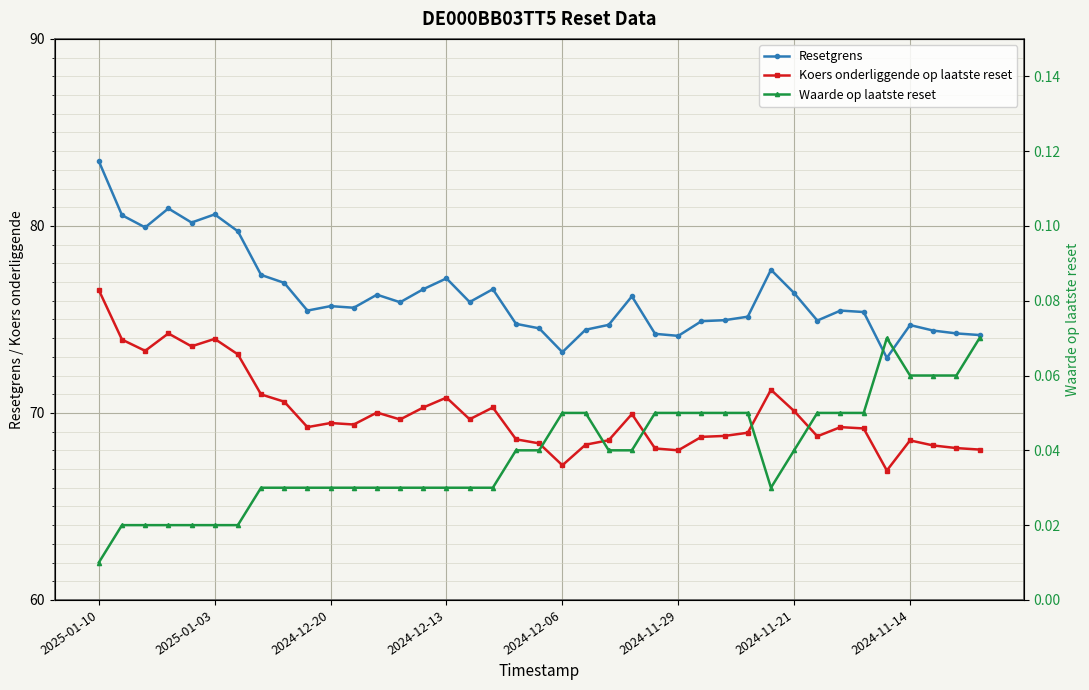

Which has a higher value, 19 or 26?

26